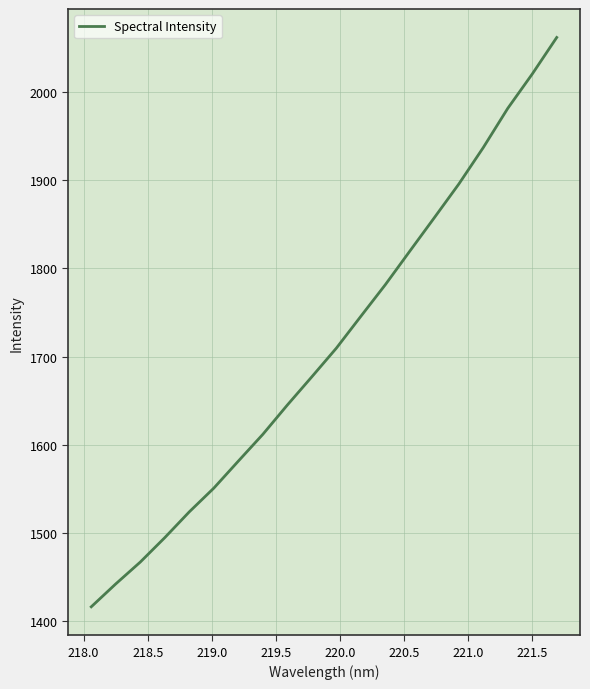

How many distinct data groups are displayed?

1